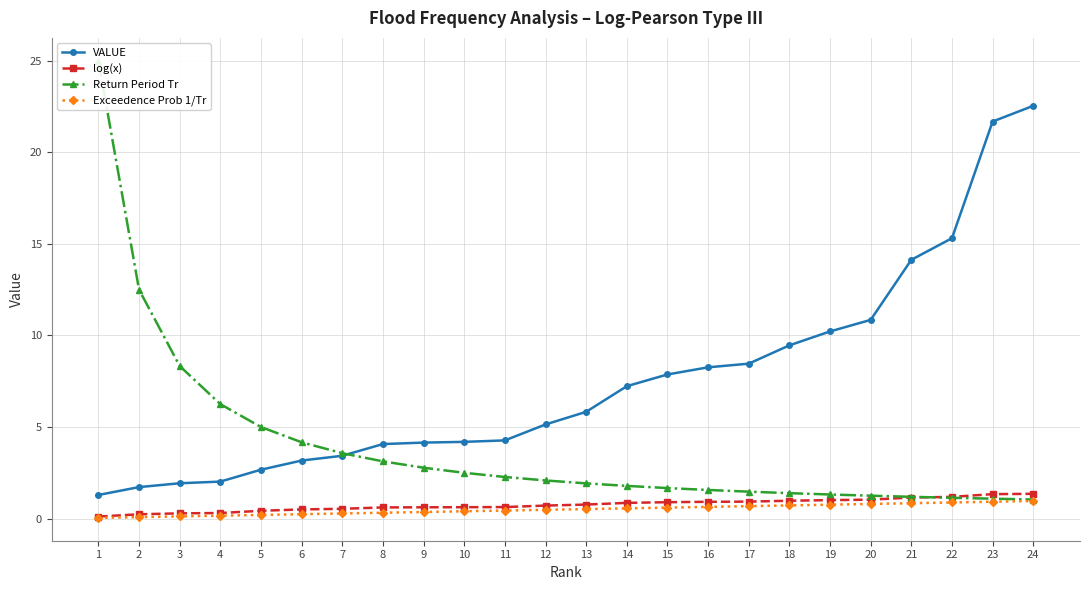

Is it true that VALUE equals 5.8 at 13?

True